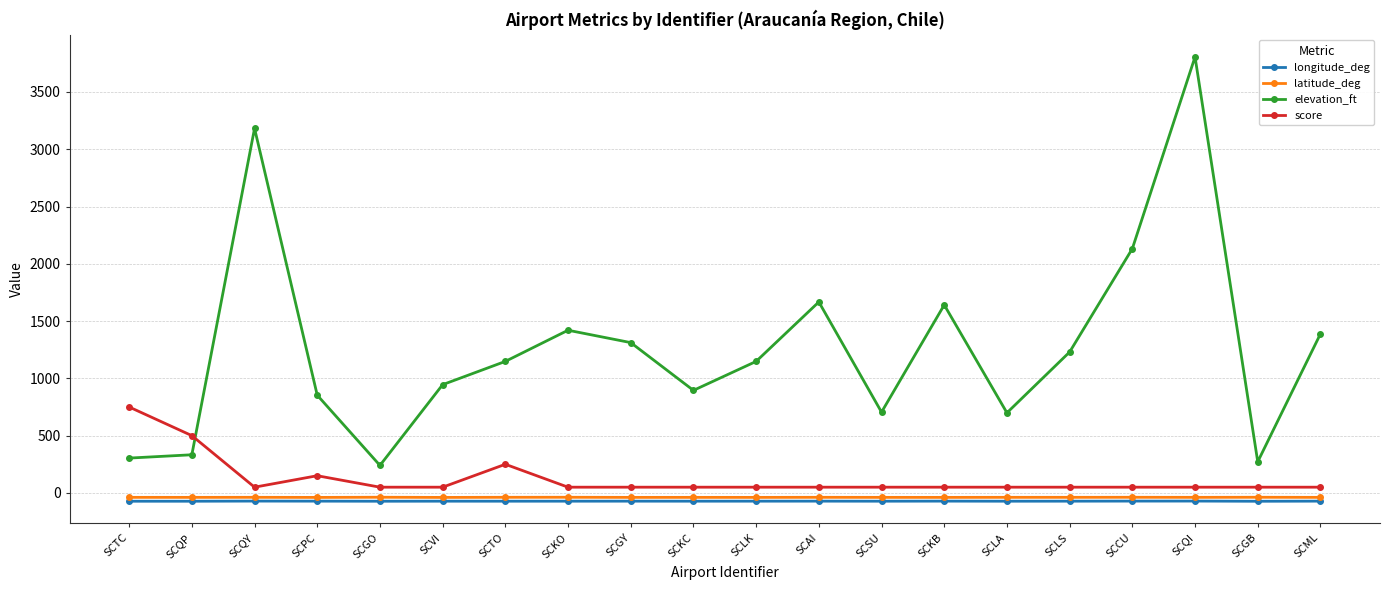

How many lines are shown in the chart?

4